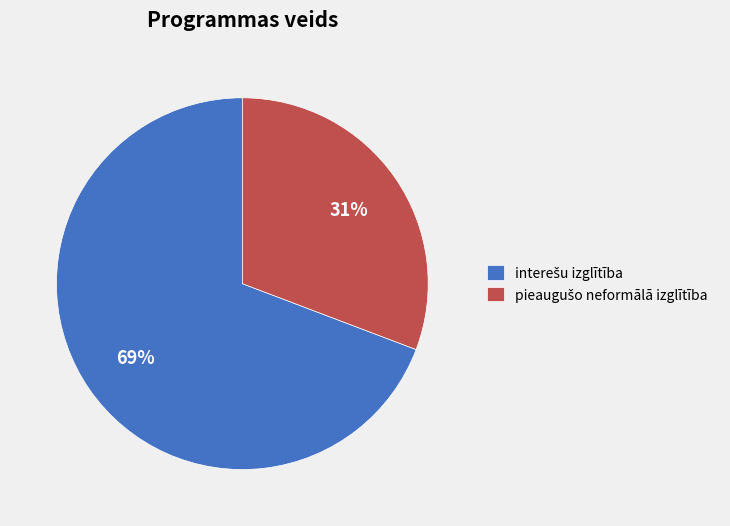

To the nearest percent, what is the average slice percentage?

50%